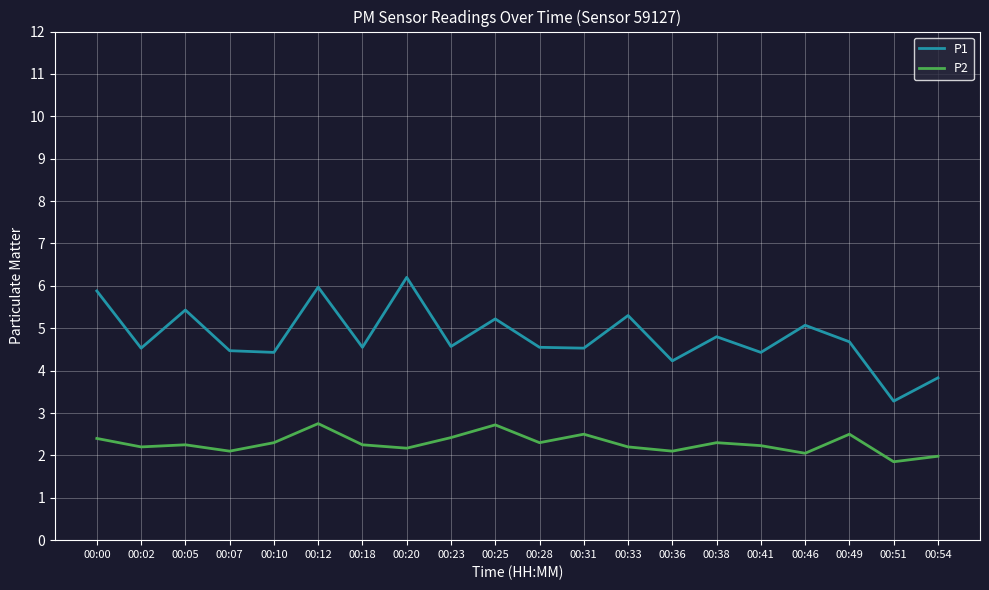

What is the difference between the maximum and minimum values in the P2 series?

0.9